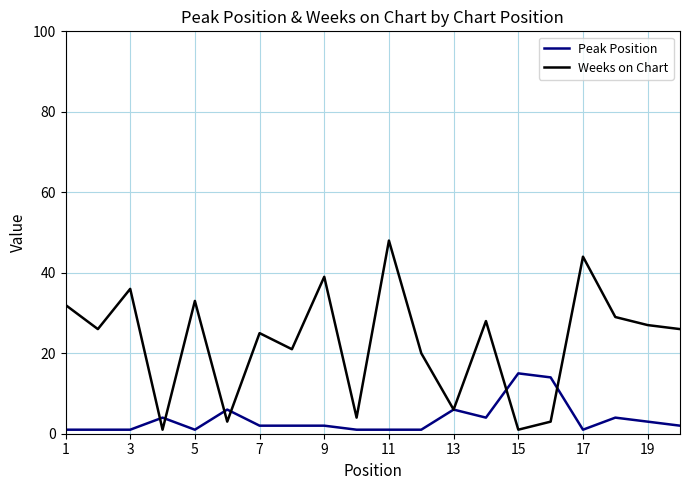

Which series has the largest total across all categories?

Weeks on Chart